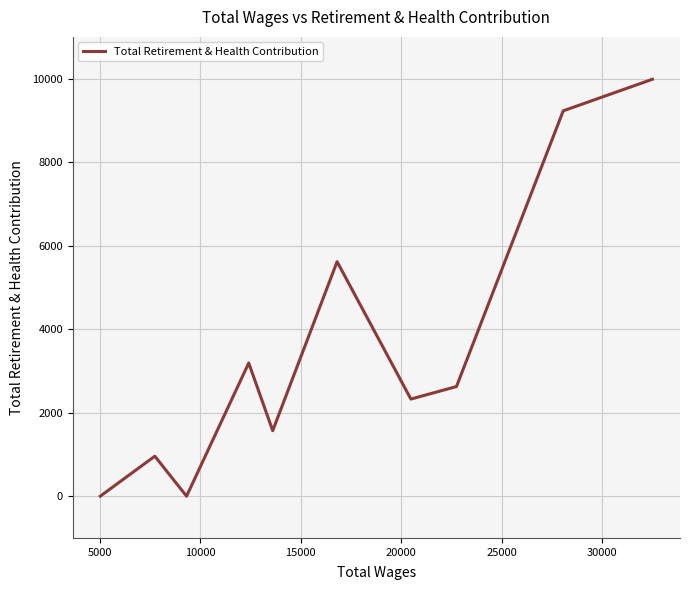

What is the difference between the maximum and minimum values?

9985